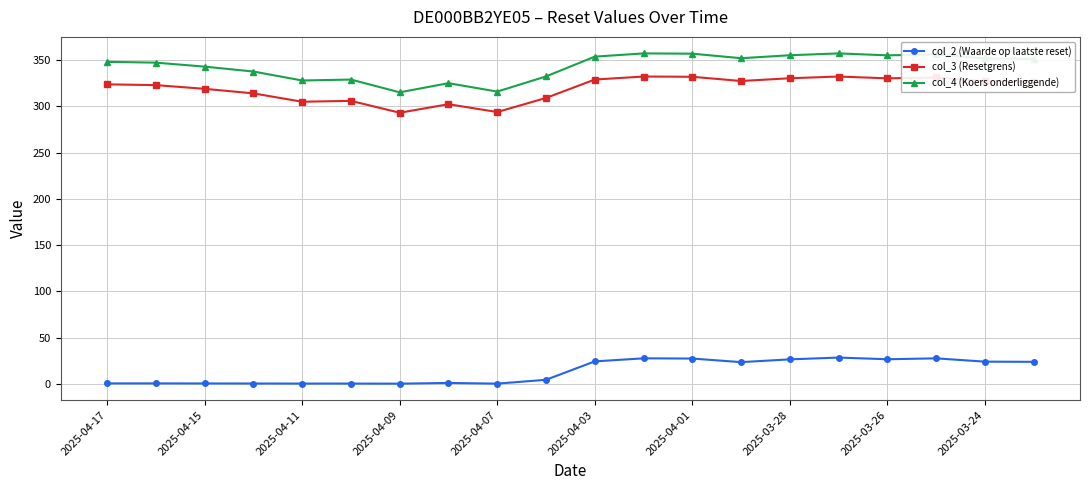

Which series has the largest range (max minus min)?

col_4 (Koers onderliggende)